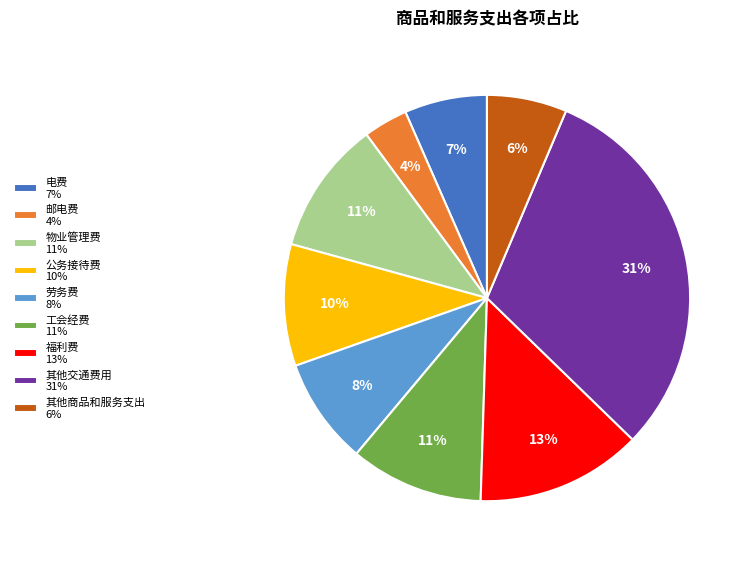

Is there a majority slice in this chart?

No